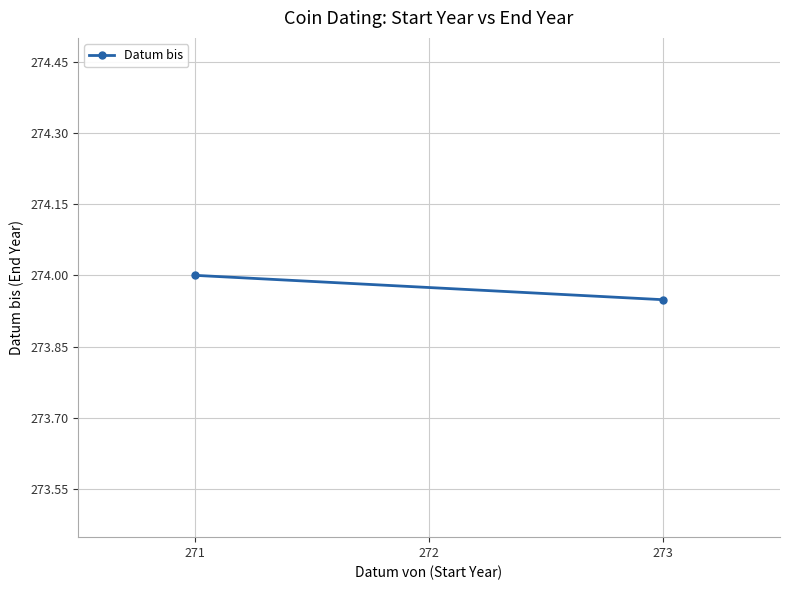

Count the number of categories in the chart.

2